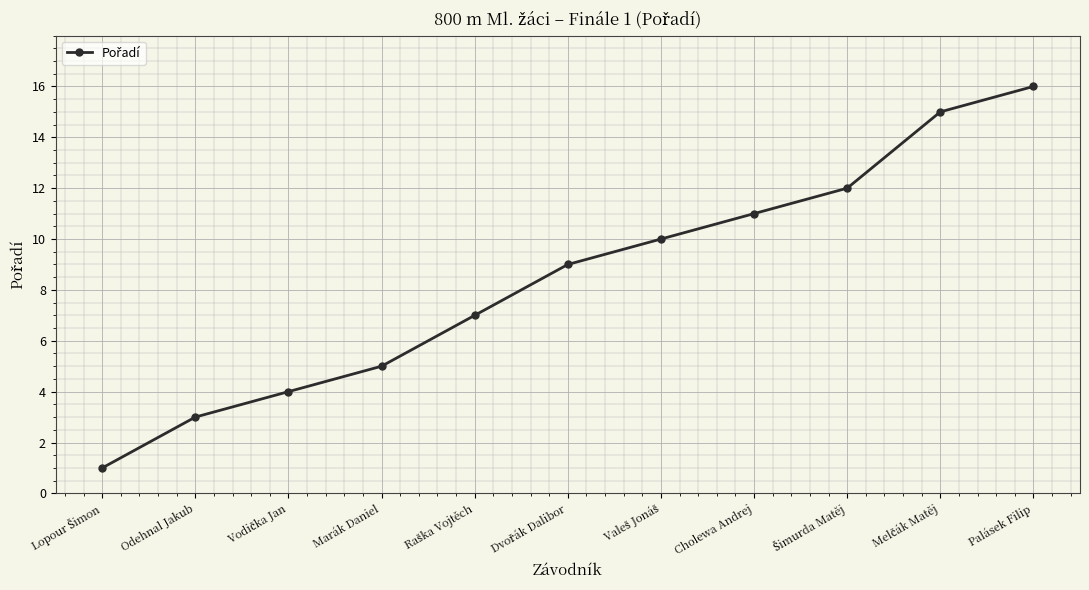

True or false: there are more than 2 points higher than both neighbors.

False